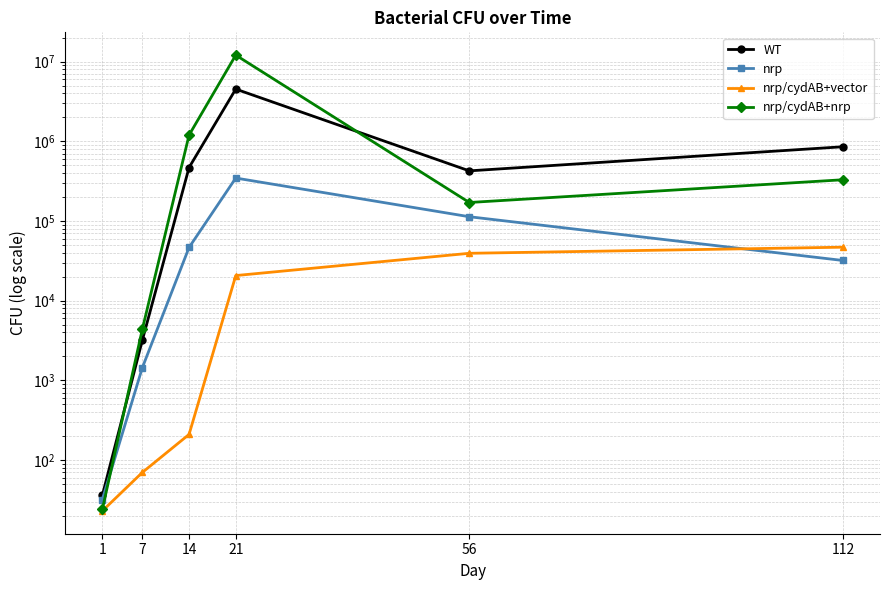

Is it true that nrp/cydAB+vector equals 70.0 at 7?

True